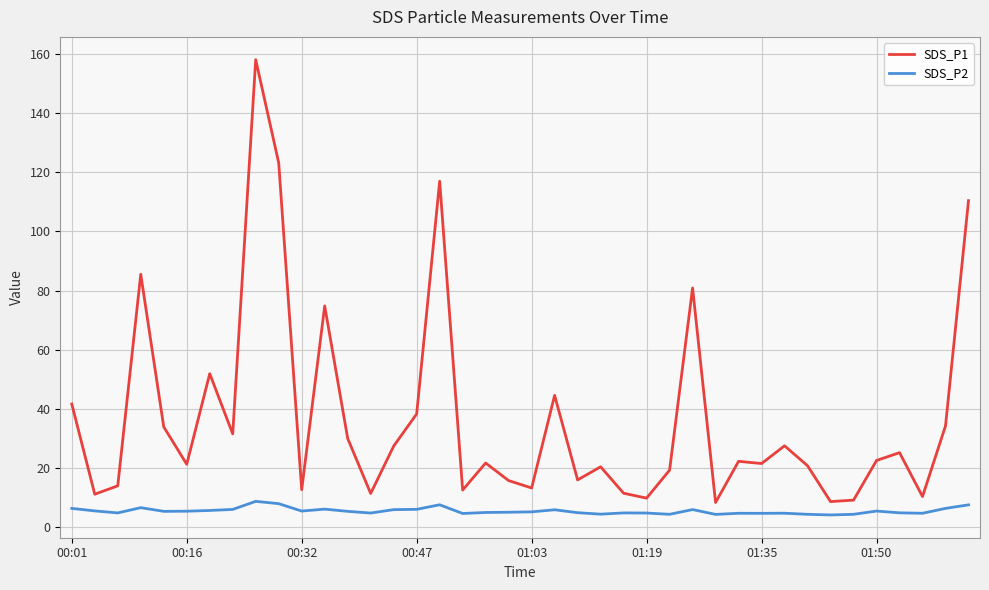

True or false: SDS_P2 and SDS_P1 cross at least once.

False